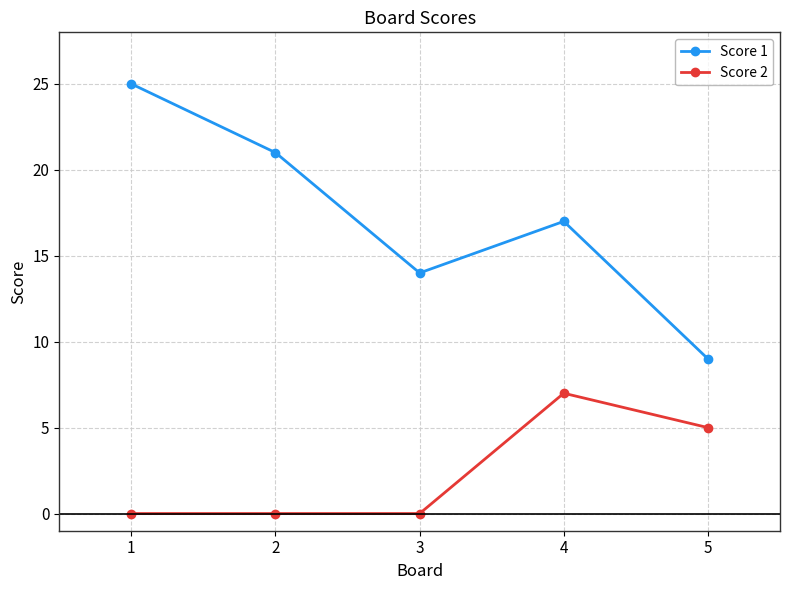

Count the number of categories in the chart.

5